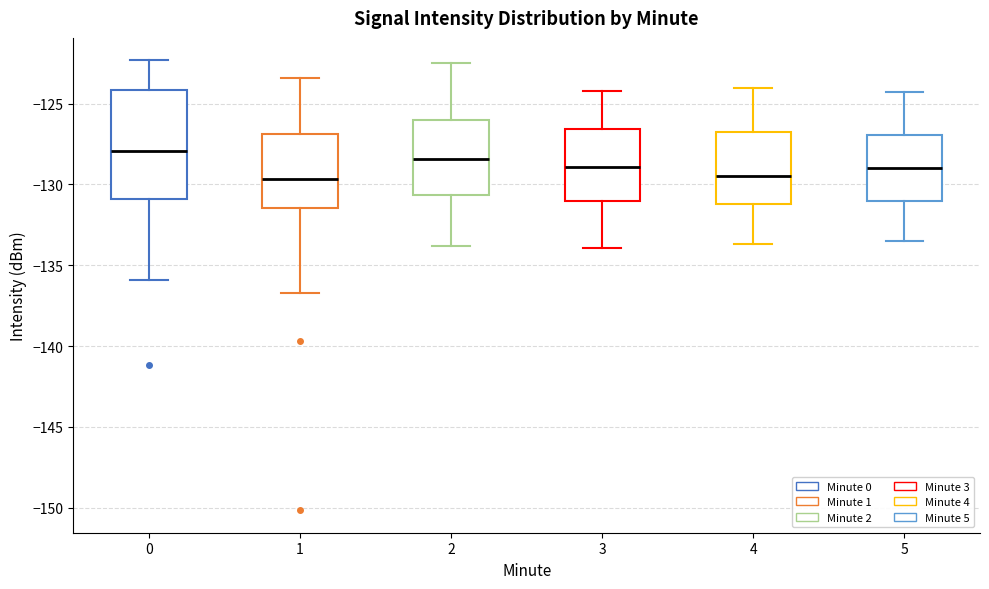

Reading left to right, transcribe this box plot: for each box, give where its median line is, the range the box spans, and where its two whiskers end, as read against the y-axis. The values are not printed on the chart, so give them approximately, as read against the axis.

0: median -128.0, box -131.0 to -124.0, whiskers -136.0 to -122.5
1: median -129.5, box -131.5 to -127.0, whiskers -136.5 to -123.5
2: median -128.5, box -130.5 to -126.0, whiskers -134.0 to -122.5
3: median -129.0, box -131.0 to -126.5, whiskers -134.0 to -124.0
4: median -129.5, box -131.0 to -126.5, whiskers -133.5 to -124.0
5: median -129.0, box -131.0 to -127.0, whiskers -133.5 to -124.5